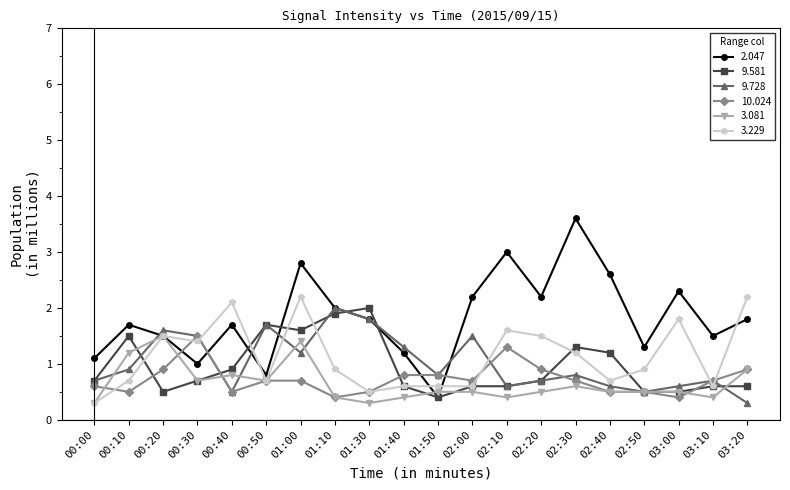

Between which two adjacent categories do 2.047 and 9.581 first intersect?

00:40 and 00:50